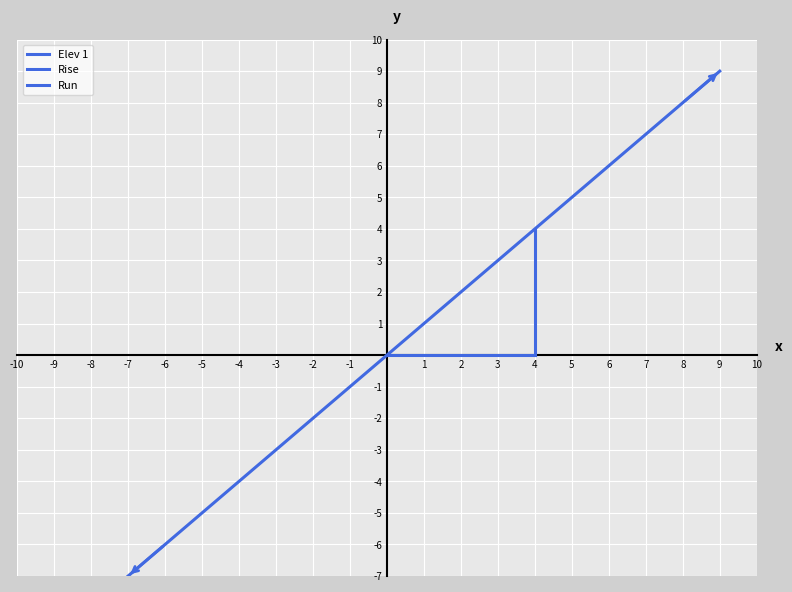

What are all the series names shown in the legend?

Elev 1, Rise, Run